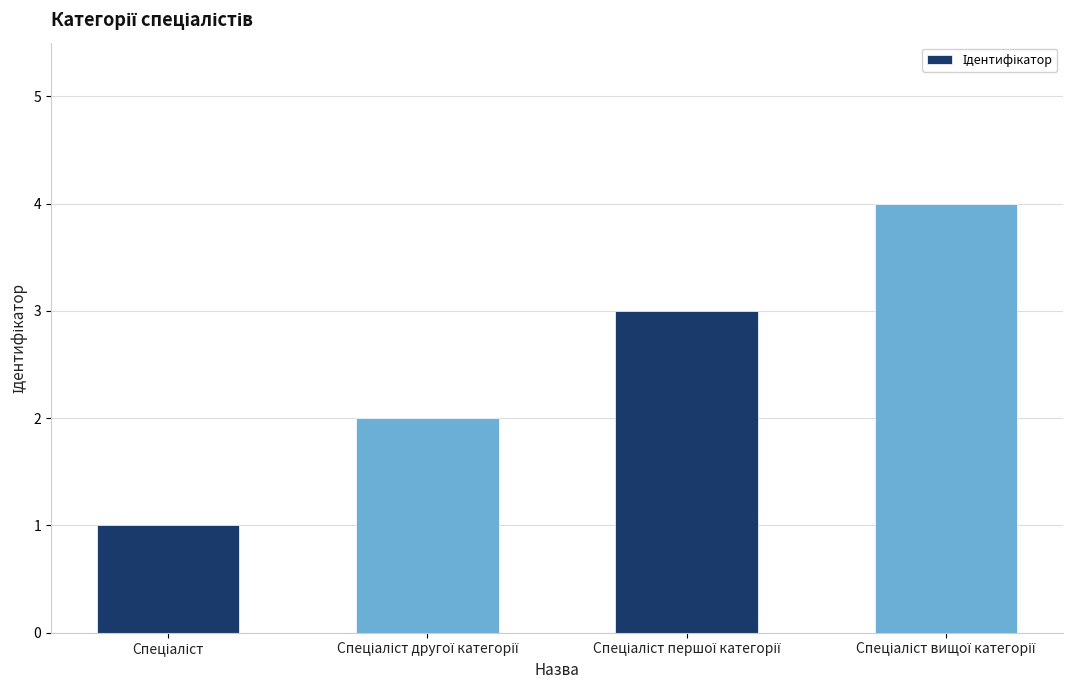

What is the greatest value displayed?

4